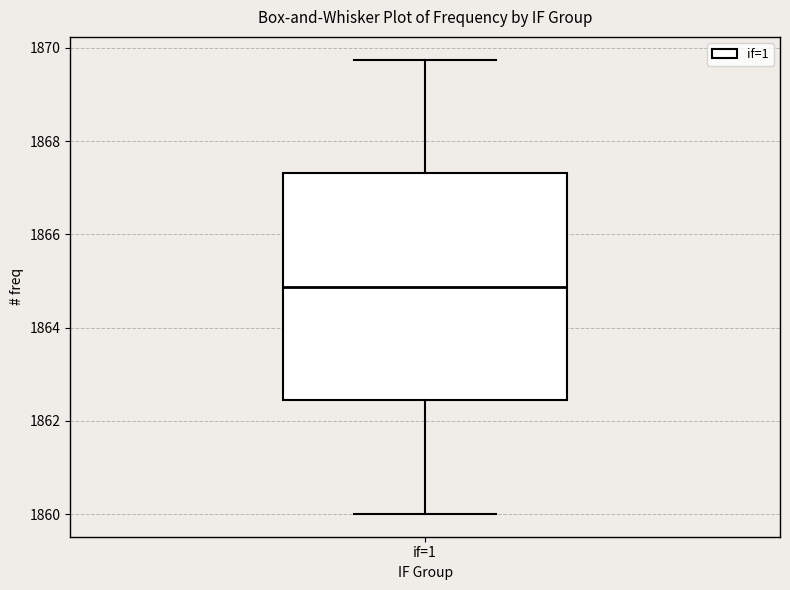

Where does the median line of the box for if=1 sit on the y-axis? The values are not printed on the chart, so give them approximately, as read against the axis.

1864.8